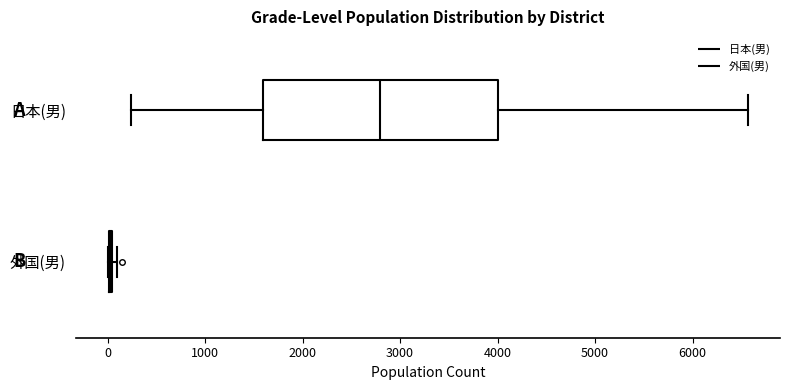

Where does the median line of the box for 日本(男) sit on the x-axis? The values are not printed on the chart, so give them approximately, as read against the axis.

2800